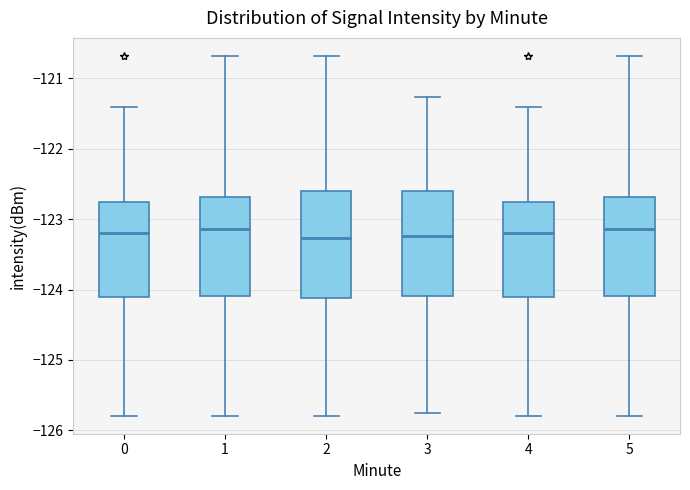

Reading left to right, transcribe this box plot: for each box, give where its median line is, the range the box spans, and where its two whiskers end, as read against the y-axis. The values are not printed on the chart, so give them approximately, as read against the axis.

0: median -123.2, box -124.1 to -122.8, whiskers -125.8 to -121.4
1: median -123.1, box -124.1 to -122.7, whiskers -125.8 to -120.7
2: median -123.3, box -124.1 to -122.6, whiskers -125.8 to -120.7
3: median -123.2, box -124.1 to -122.6, whiskers -125.8 to -121.3
4: median -123.2, box -124.1 to -122.8, whiskers -125.8 to -121.4
5: median -123.1, box -124.1 to -122.7, whiskers -125.8 to -120.7